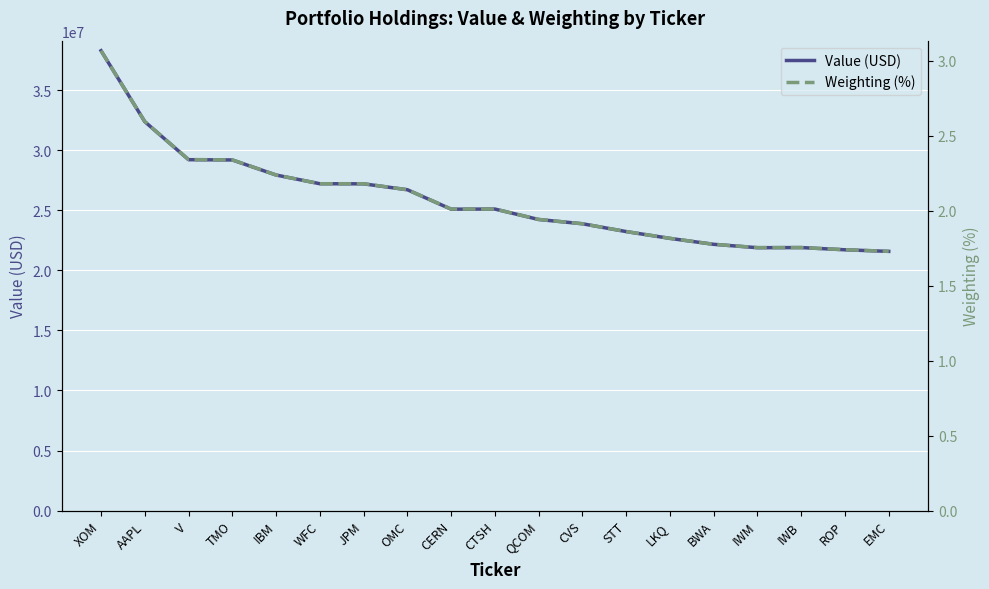

What value does the Weighting (%) series have at CVS?

1.9